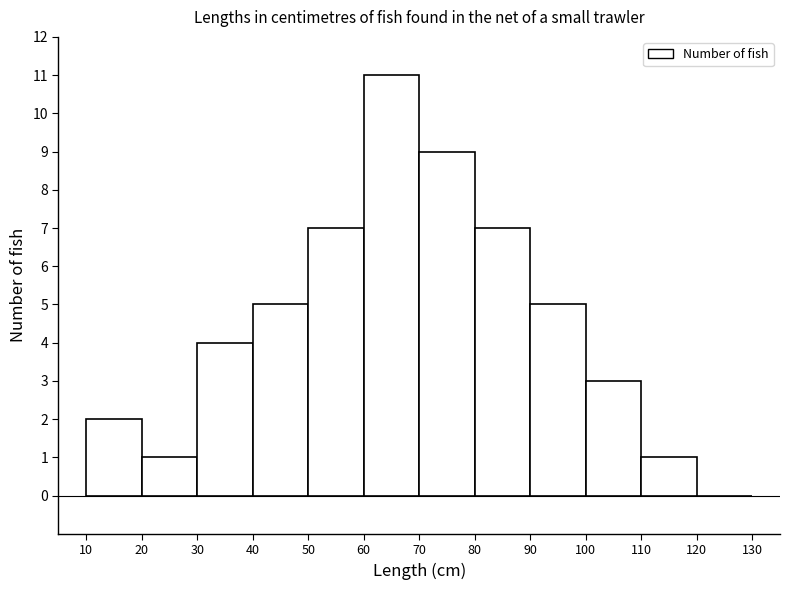

Over which range of the x-axis is the bar tallest?

60 to 70